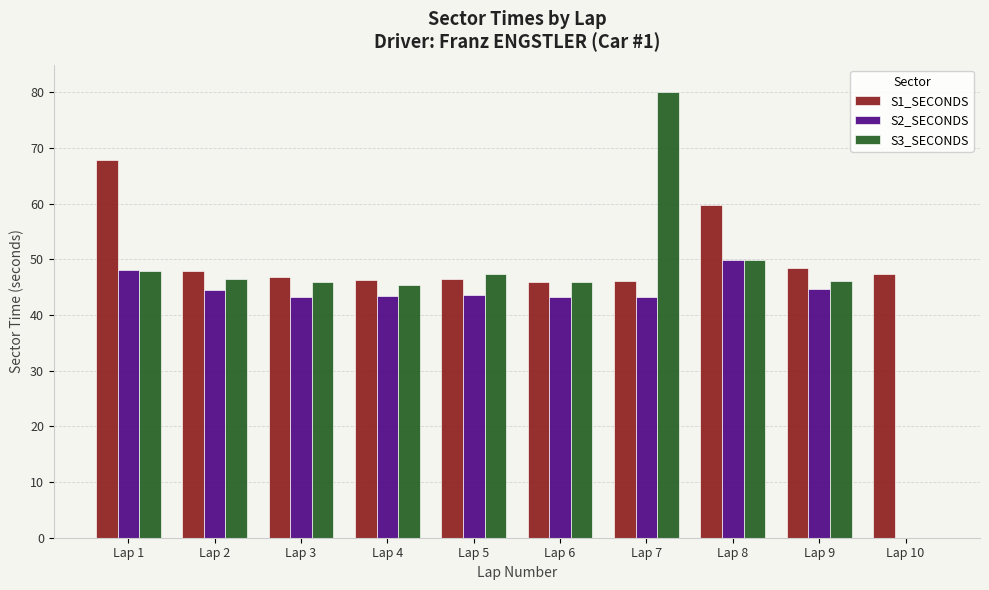

What is the sum of all S3_SECONDS values?

455.1